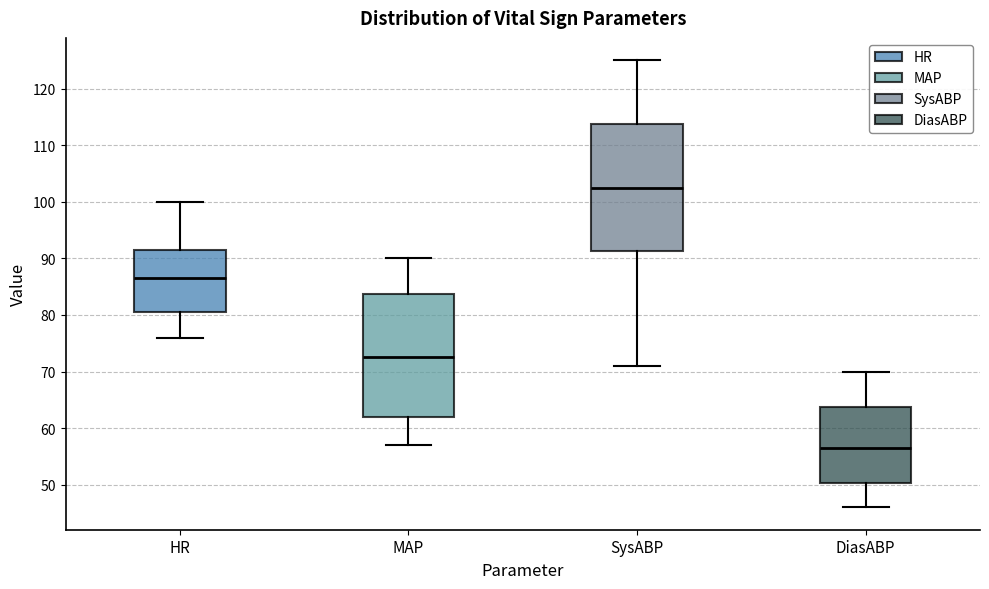

Where does the upper whisker of the box for MAP end on the y-axis? The values are not printed on the chart, so give them approximately, as read against the axis.

90